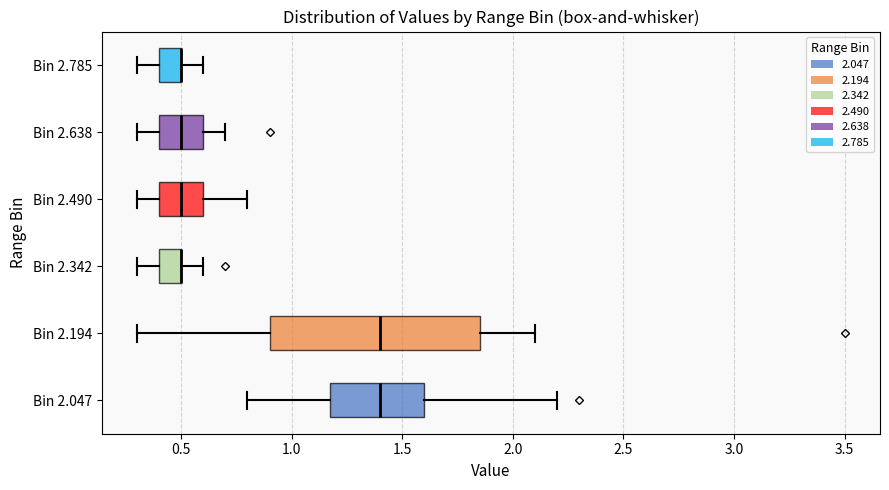

Reading bottom to top, transcribe this box plot: for each box, give where its median line is, the range the box spans, and where its two whiskers end, as read against the x-axis. The values are not printed on the chart, so give them approximately, as read against the axis.

Bin 2.047: median 1.40, box 1.20 to 1.60, whiskers 0.80 to 2.20
Bin 2.194: median 1.40, box 0.90 to 1.85, whiskers 0.30 to 2.10
Bin 2.342: median 0.50 (drawn on the box's right edge), box 0.40 to 0.50, whiskers 0.30 to 0.60
Bin 2.490: median 0.50, box 0.40 to 0.60, whiskers 0.30 to 0.80
Bin 2.638: median 0.50, box 0.40 to 0.60, whiskers 0.30 to 0.70
Bin 2.785: median 0.50 (drawn on the box's right edge), box 0.40 to 0.50, whiskers 0.30 to 0.60